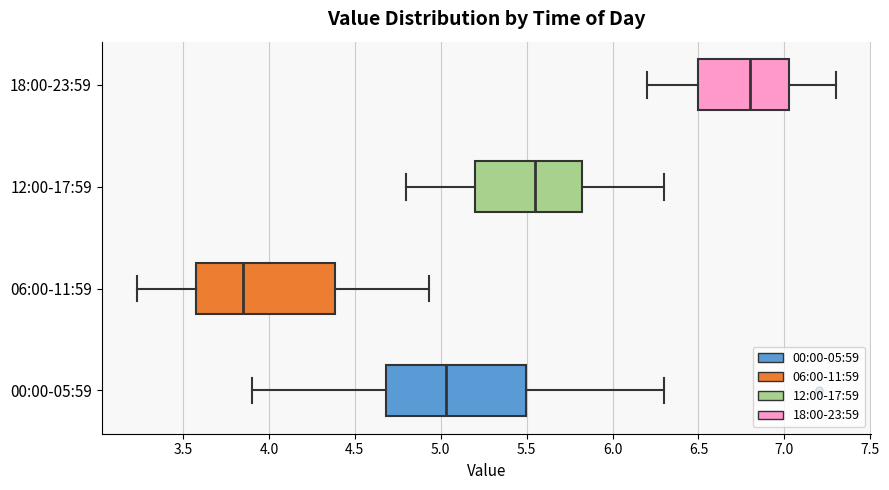

Reading bottom to top, transcribe this box plot: for each box, give where its median line is, the range the box spans, and where its two whiskers end, as read against the x-axis. The values are not printed on the chart, so give them approximately, as read against the axis.

00:00-05:59: median 5.05, box 4.70 to 5.50, whiskers 3.90 to 6.30
06:00-11:59: median 3.85, box 3.60 to 4.40, whiskers 3.25 to 4.95
12:00-17:59: median 5.55, box 5.20 to 5.85, whiskers 4.80 to 6.30
18:00-23:59: median 6.80, box 6.50 to 7.05, whiskers 6.20 to 7.30